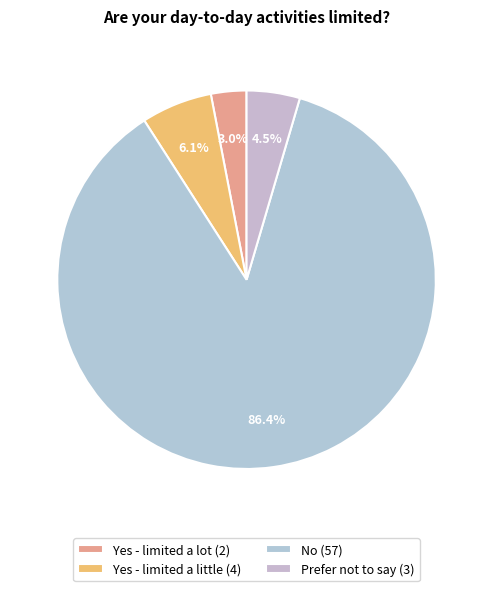

To the nearest percent, what is the average slice percentage?

25%